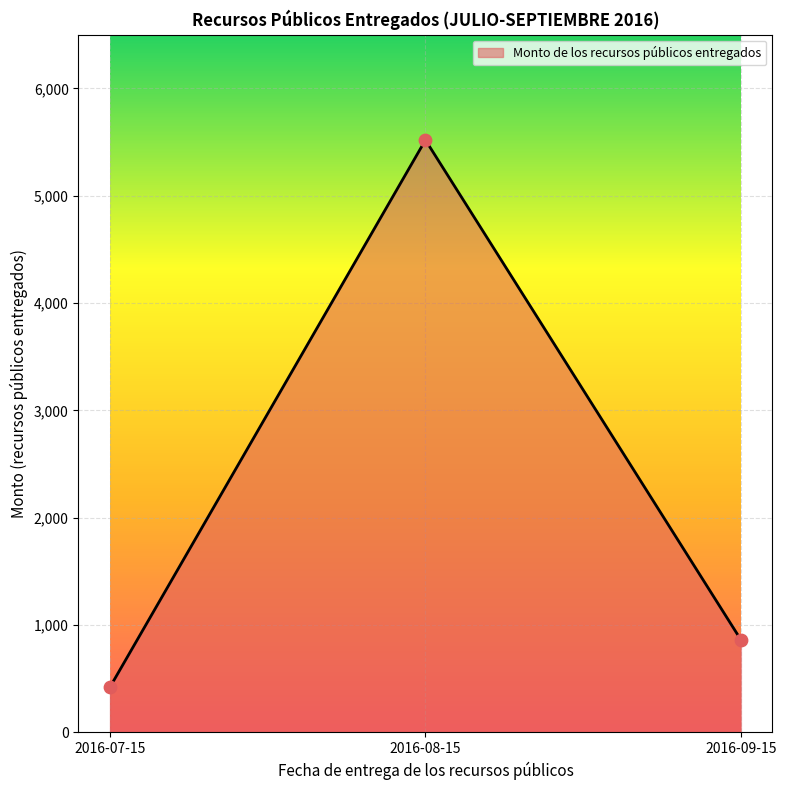

What is the change in value from 2016-08-15 to 2016-09-15?

-4655.5